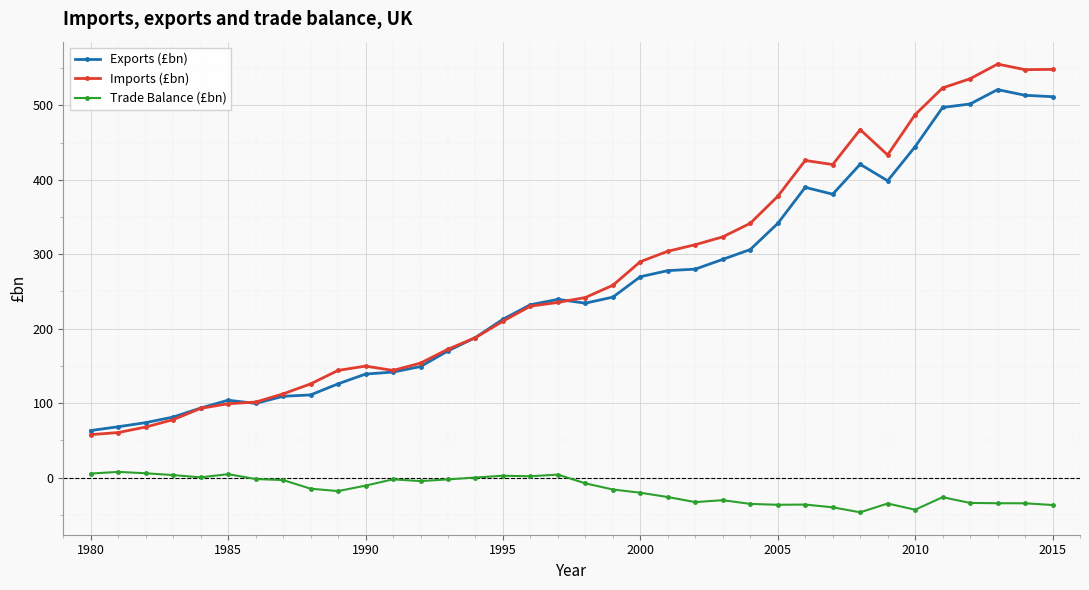

True or false: Imports (£bn) has more than 0 points higher than both neighbors.

True